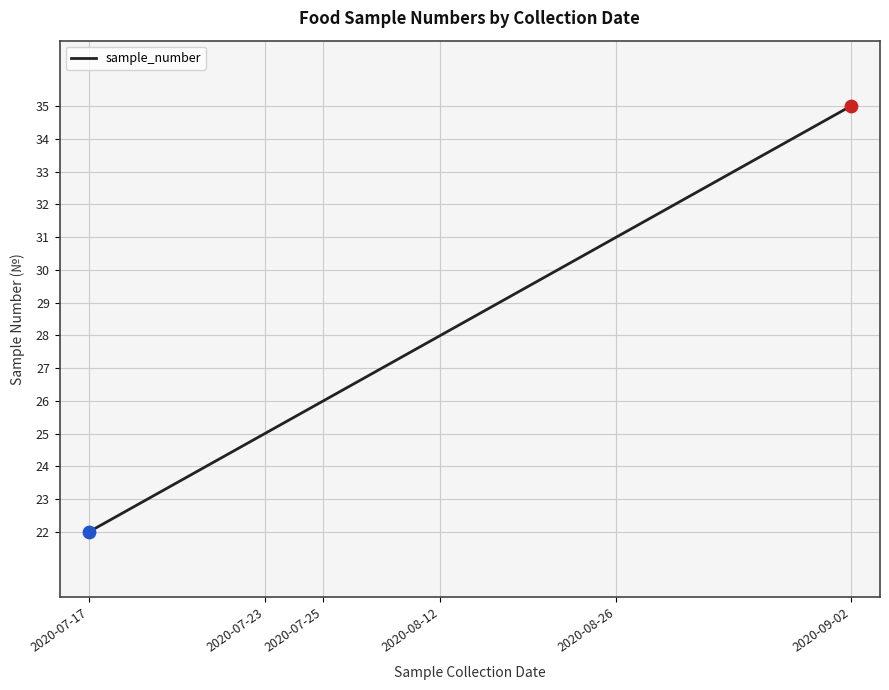

What is the smallest value displayed?

22